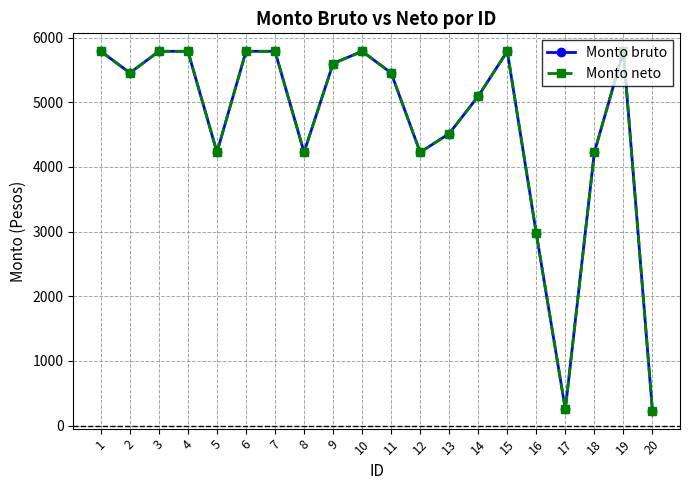

At which category does the chart reach its minimum across all series?

20